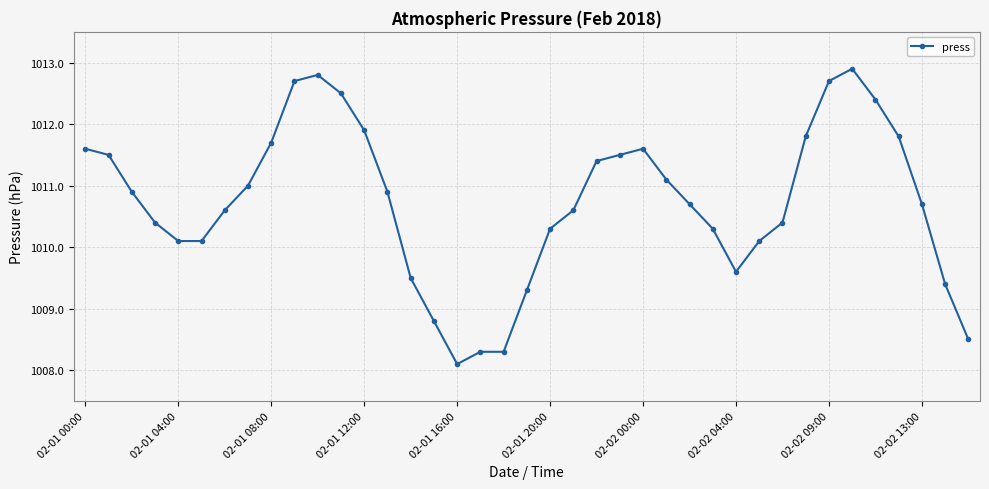

What is the value of the 4th point from the left?

1010.4